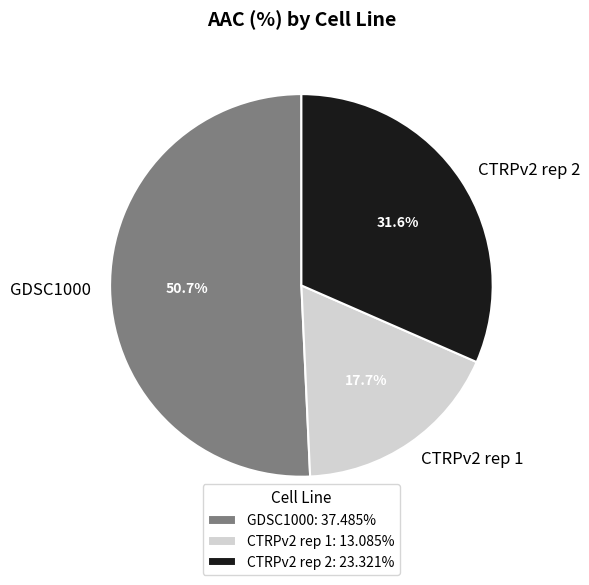

Combined, do GDSC1000 and CTRPv2 rep 2 account for over 50%?

Yes